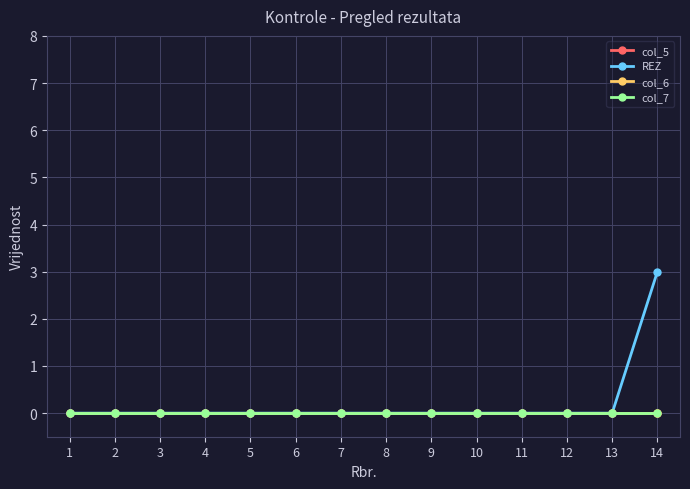

Which label corresponds to the largest value in the chart?

14